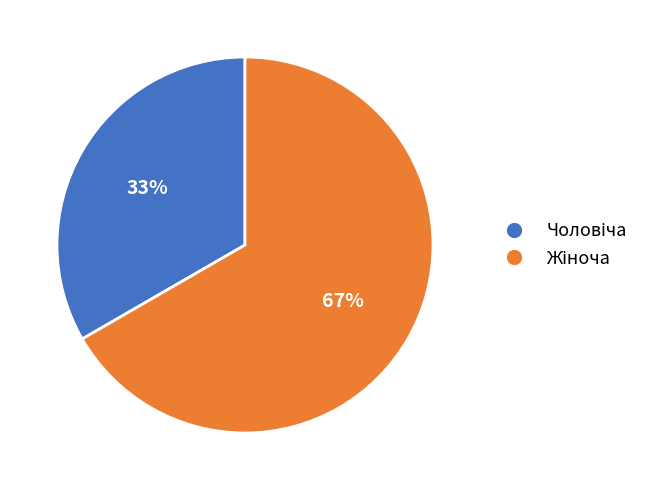

Does any single category account for the majority?

Yes